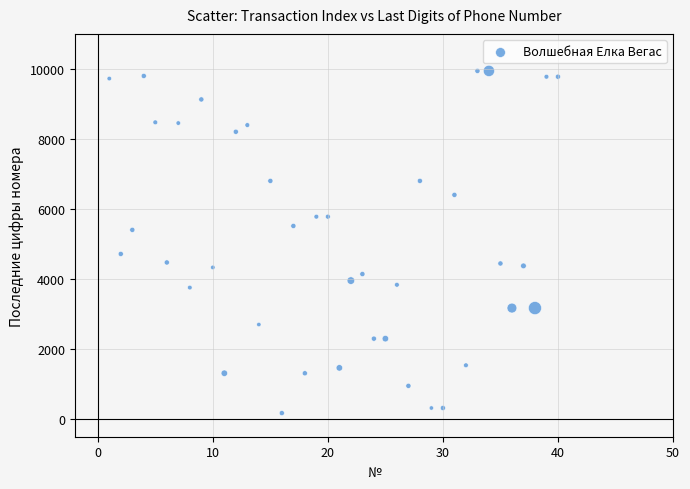

What is the range of X values (max minus min)?

39